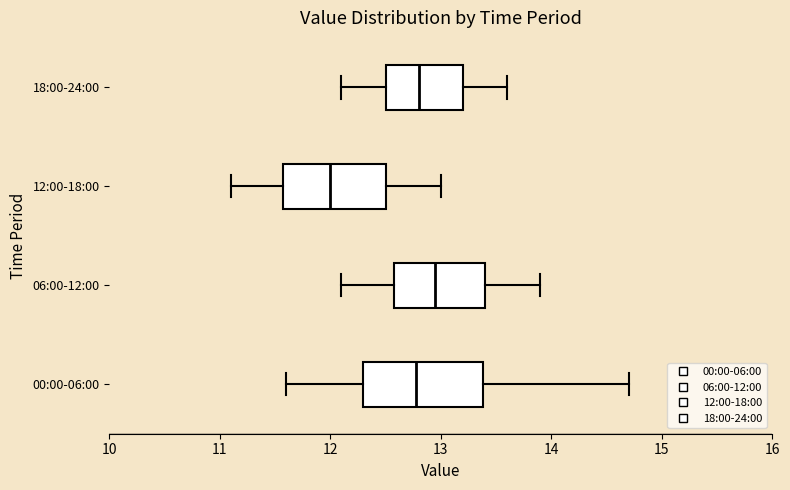

Reading bottom to top, transcribe this box plot: for each box, give where its median line is, the range the box spans, and where its two whiskers end, as read against the x-axis. The values are not printed on the chart, so give them approximately, as read against the axis.

00:00-06:00: median 12.8, box 12.3 to 13.4, whiskers 11.6 to 14.7
06:00-12:00: median 13.0, box 12.6 to 13.4, whiskers 12.1 to 13.9
12:00-18:00: median 12.0, box 11.6 to 12.5, whiskers 11.1 to 13.0
18:00-24:00: median 12.8, box 12.5 to 13.2, whiskers 12.1 to 13.6